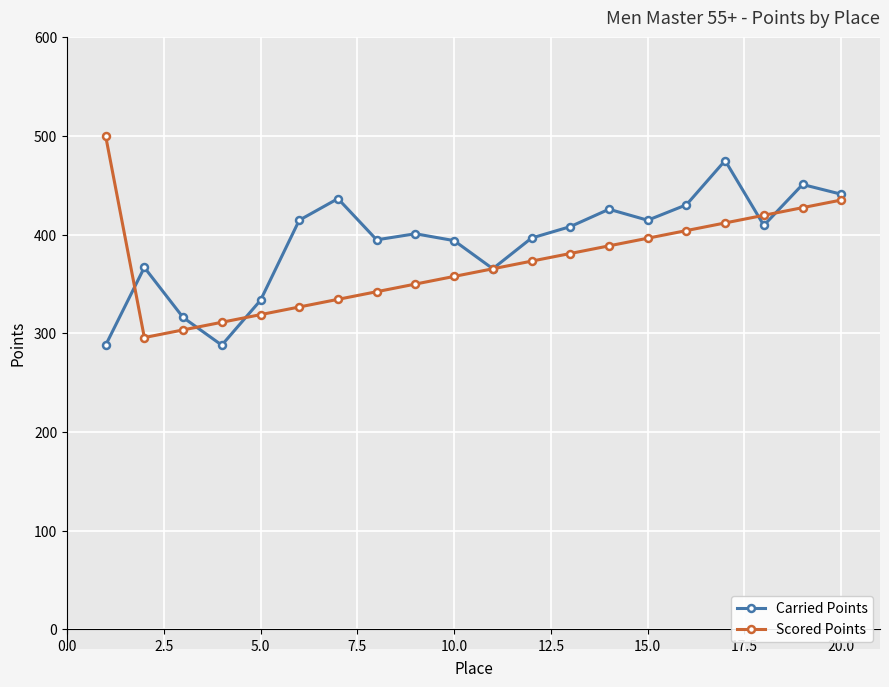

Does the chart display data point markers on the line(s)?

Yes